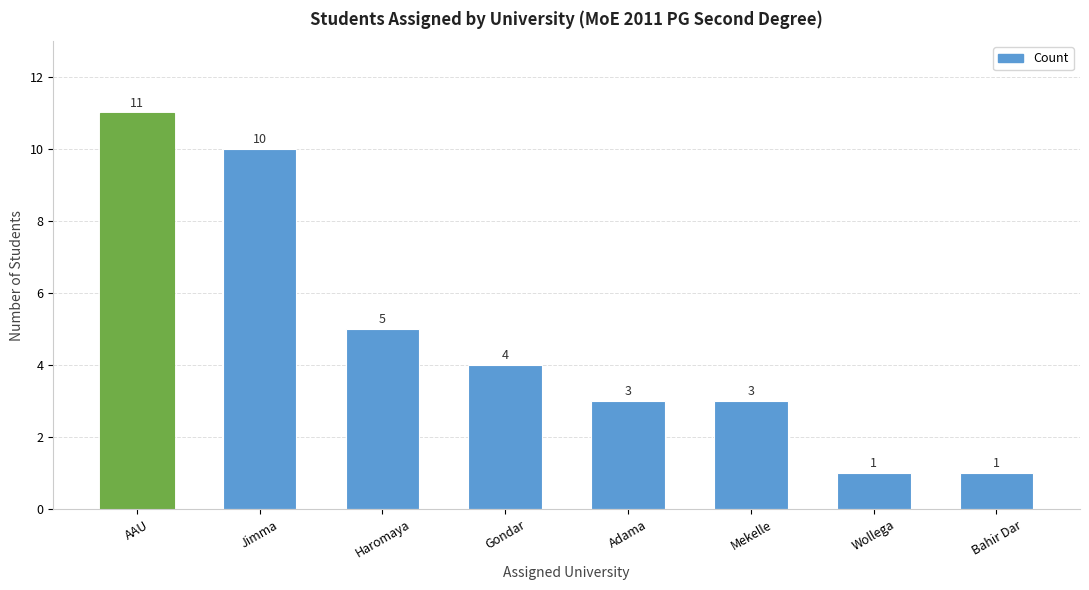

What is the ratio of the value at Wollega to the value at Mekelle?

0.3